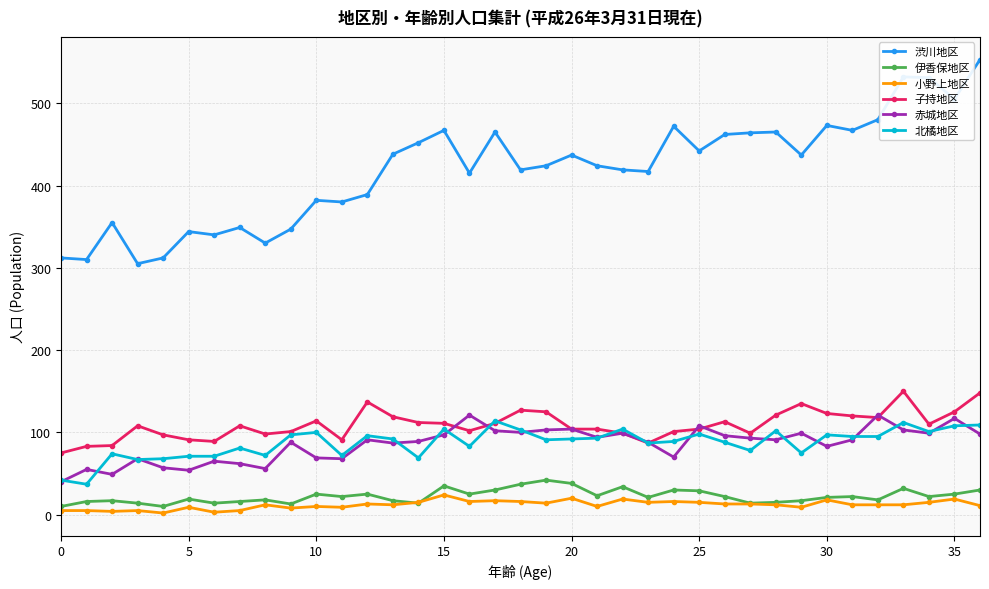

Which series ends up on top after the final intersection of 伊香保地区 and 小野上地区?

伊香保地区